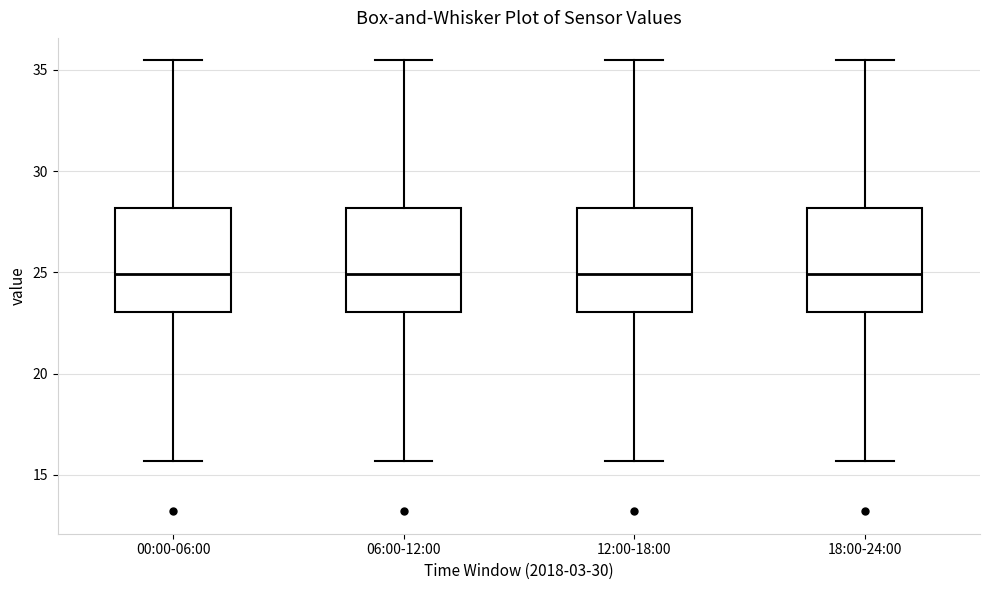

Reading left to right, transcribe this box plot: for each box, give where its median line is, the range the box spans, and where its two whiskers end, as read against the y-axis. The values are not printed on the chart, so give them approximately, as read against the axis.

00:00-06:00: median 25.0, box 23.0 to 28.0, whiskers 15.5 to 35.5
06:00-12:00: median 25.0, box 23.0 to 28.0, whiskers 15.5 to 35.5
12:00-18:00: median 25.0, box 23.0 to 28.0, whiskers 15.5 to 35.5
18:00-24:00: median 25.0, box 23.0 to 28.0, whiskers 15.5 to 35.5